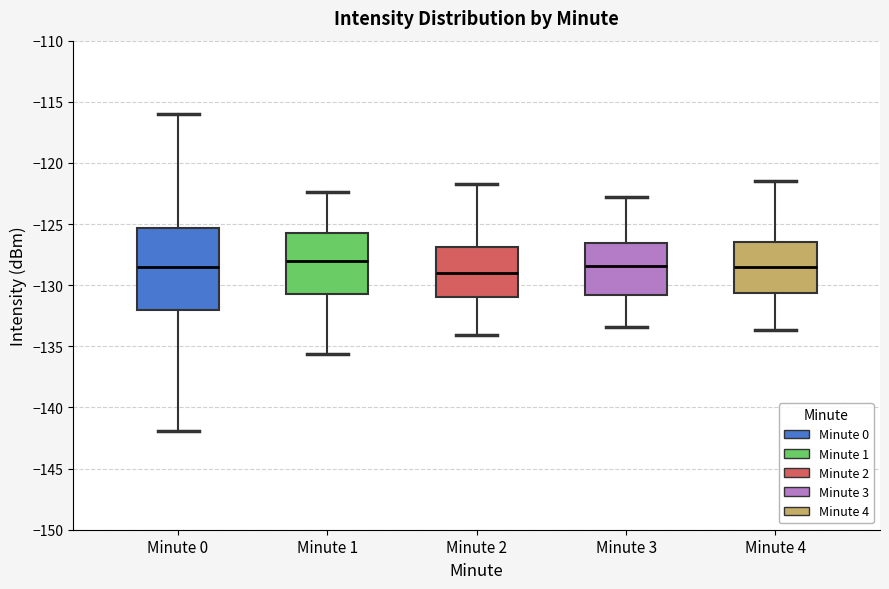

Which box's median line is the lowest?

Minute 2